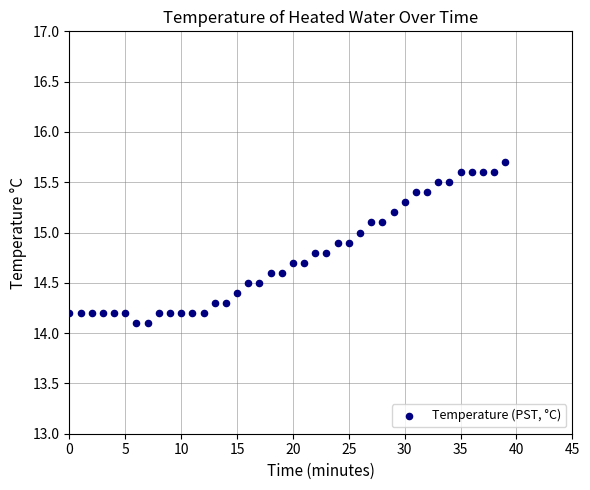

What is the range of Y values (max minus min)?

1.6